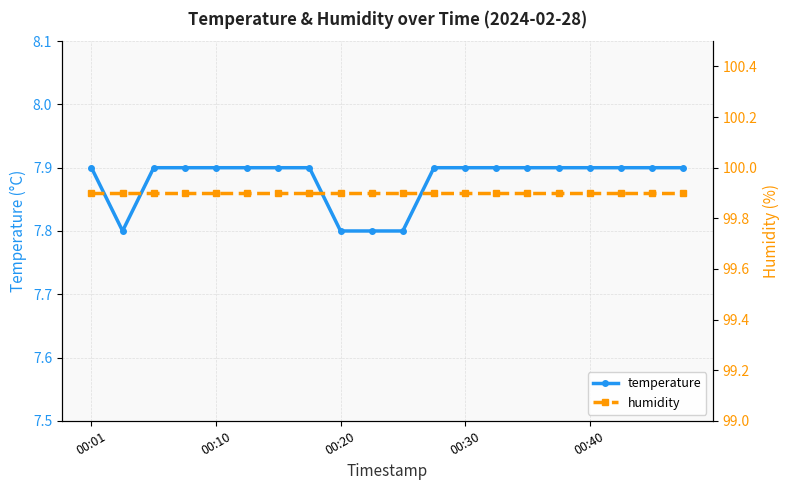

Is it true that temperature equals 7.9 at 00:10?

True